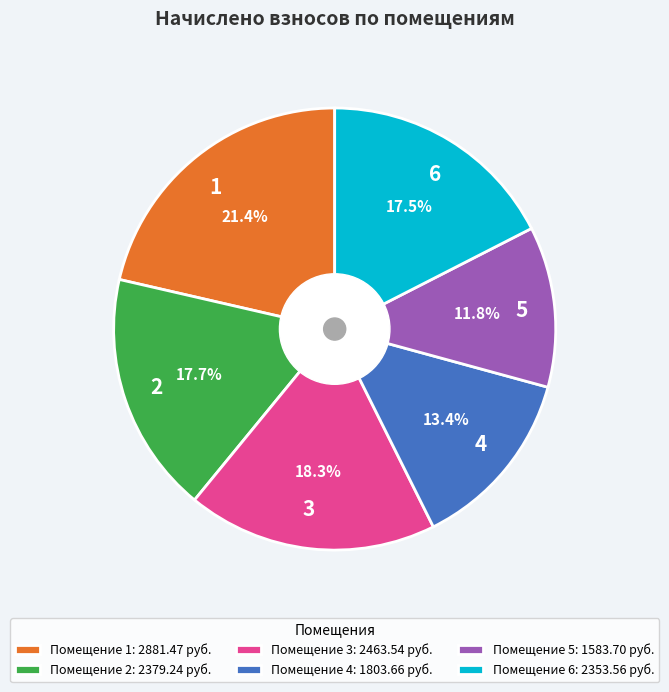

Does 6 account for over 50% of the chart?

No